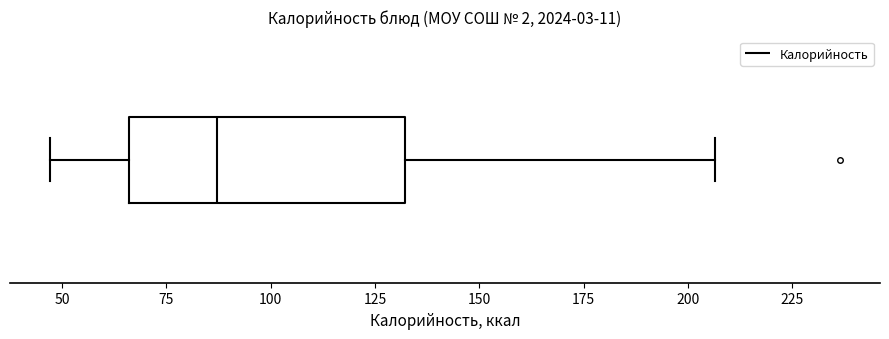

Read this box plot against the x-axis: the position of the median line, the range covered by the box, and the ends of both whiskers. The values are not printed on the chart, so give them approximately, as read against the axis.

median 85, box 65 to 130, whiskers 45 to 205